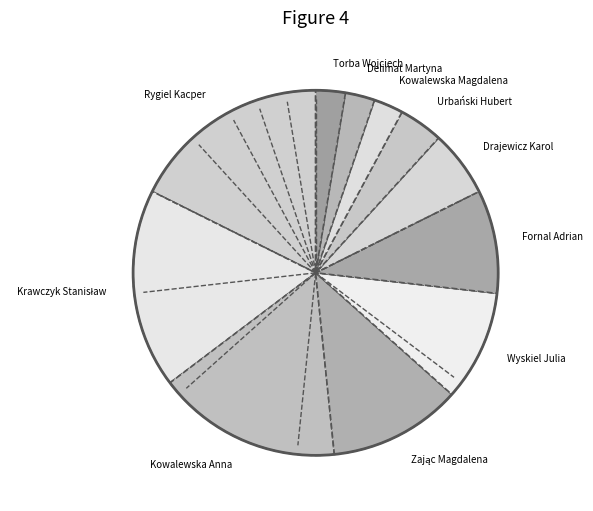

Is it true that Drajewicz Karol is 6% of the pie?

True